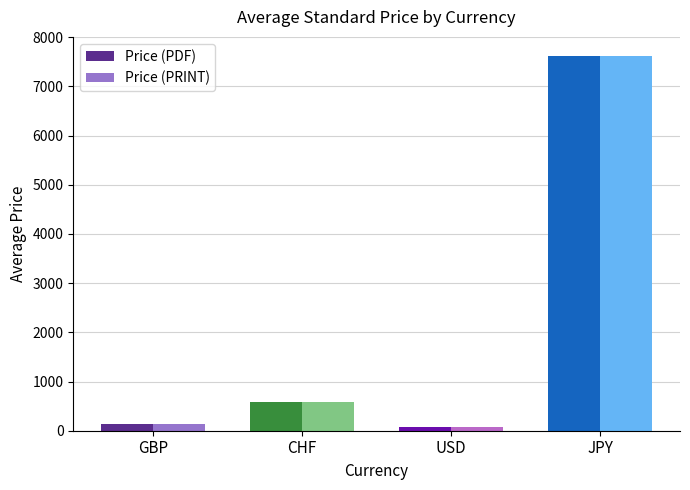

What is the highest value of the Price (PDF) series?

7623.1